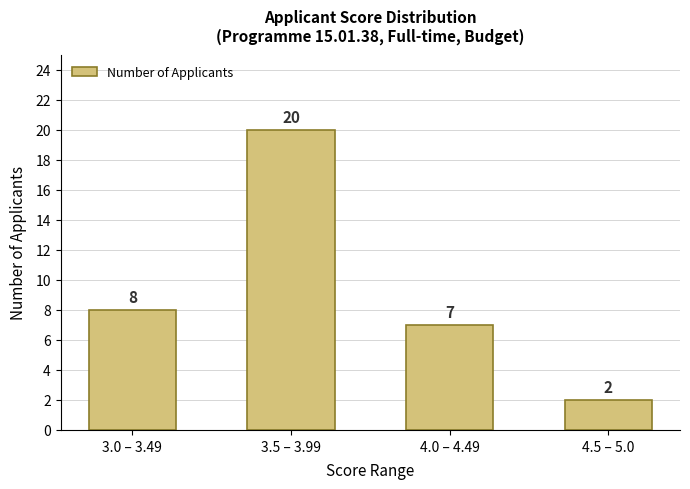

The value at 4.5 – 5.0 is 1. True or false?

False